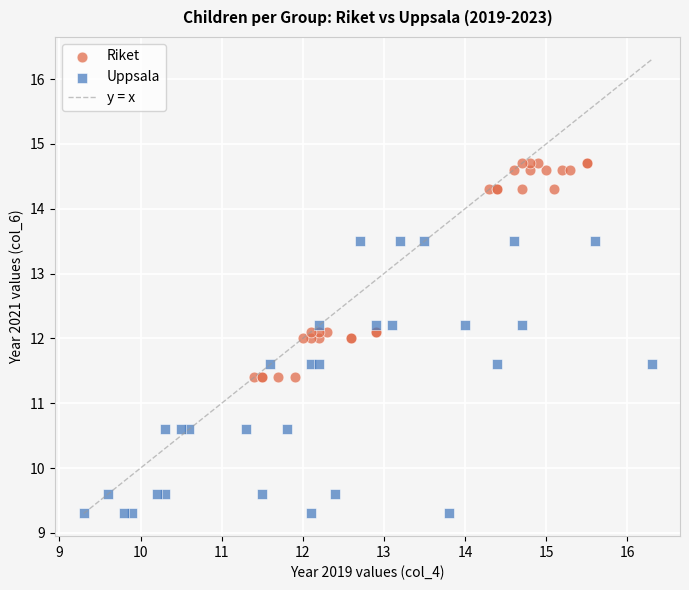

Which series has the widest spread of Y values?

Uppsala